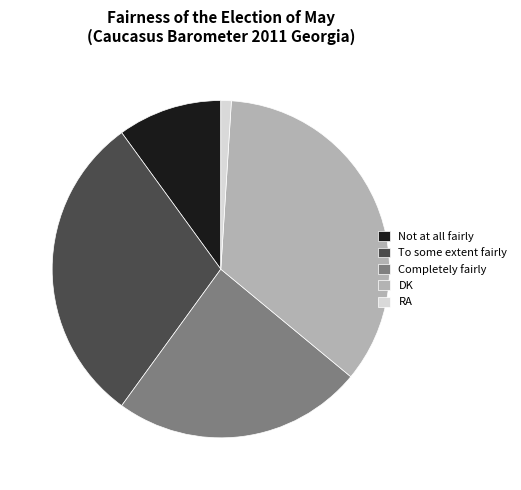

Which slice is the smallest?

RA